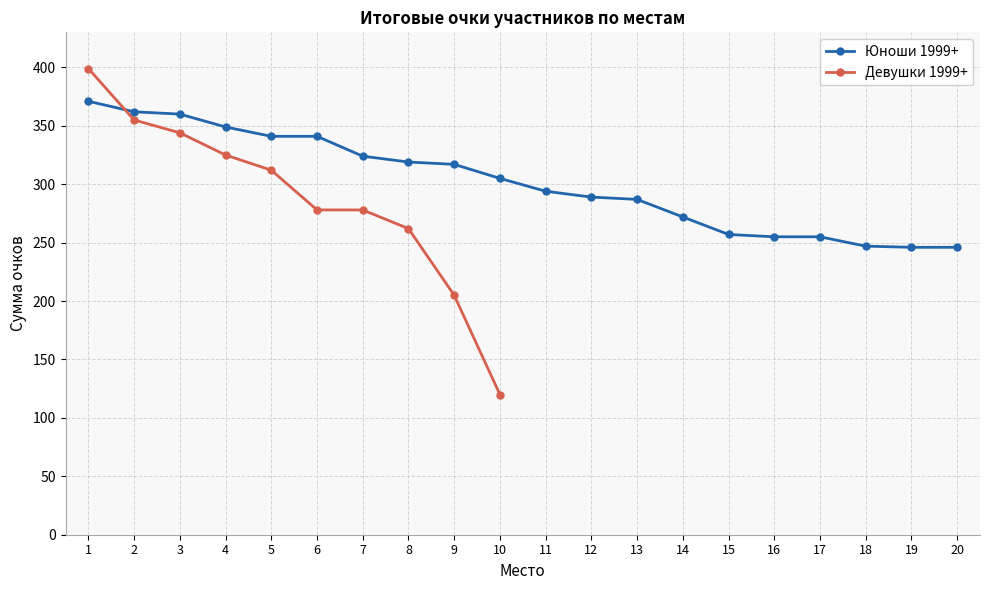

True or false: Юноши 1999+ has more than 1 points higher than both neighbors.

False